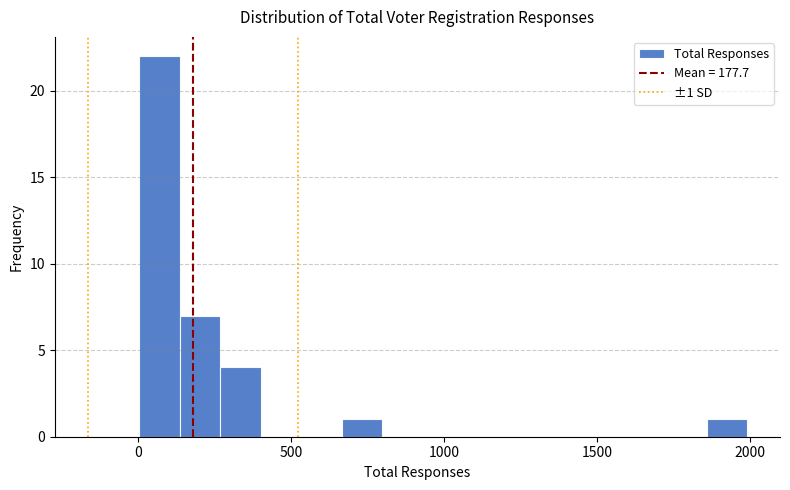

Read against the x-axis, roughly where is the centre of the tallest bar?

50